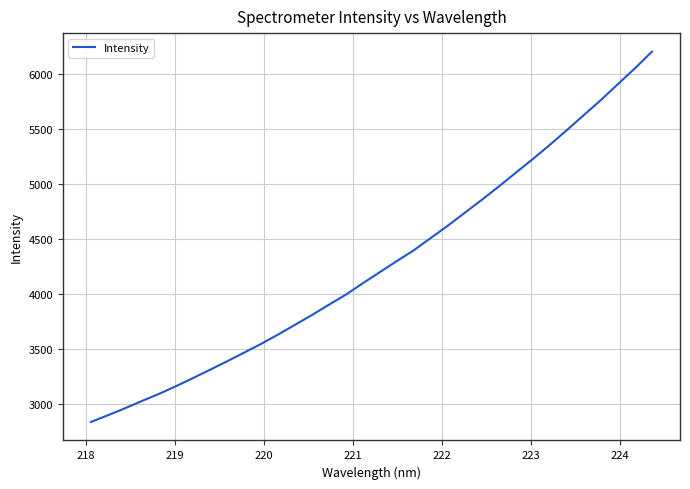

What is the difference between the maximum and minimum values?

3375.2